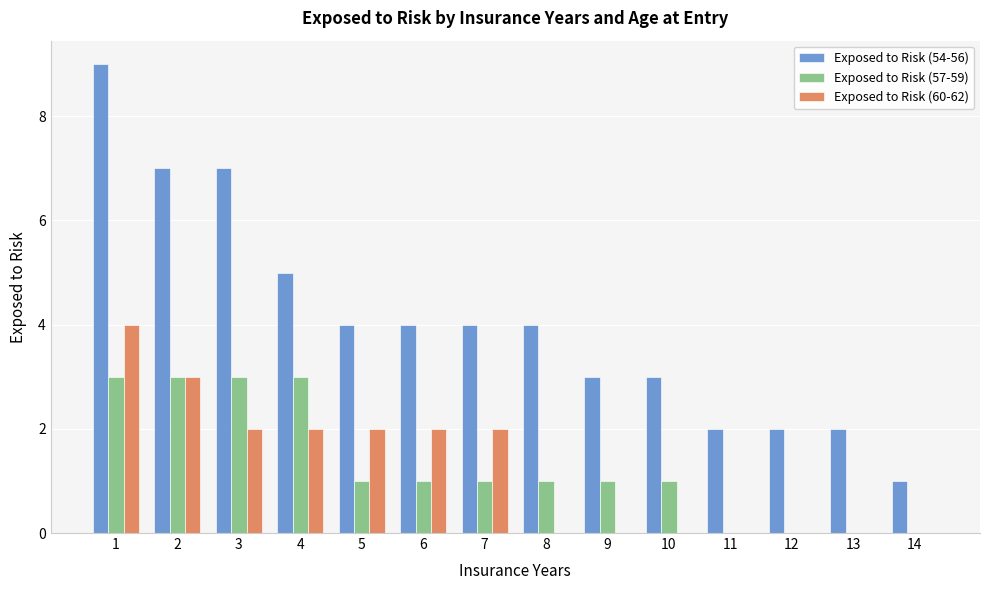

Which series changed the most between 7 and 9?

Exposed to Risk (60-62)